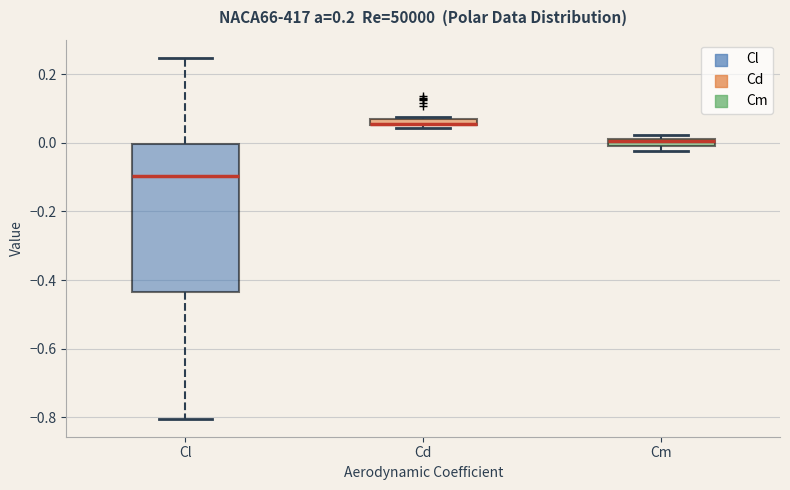

Where is the upper edge of the box for Cm on the y-axis? The values are not printed on the chart, so give them approximately, as read against the axis.

0.02